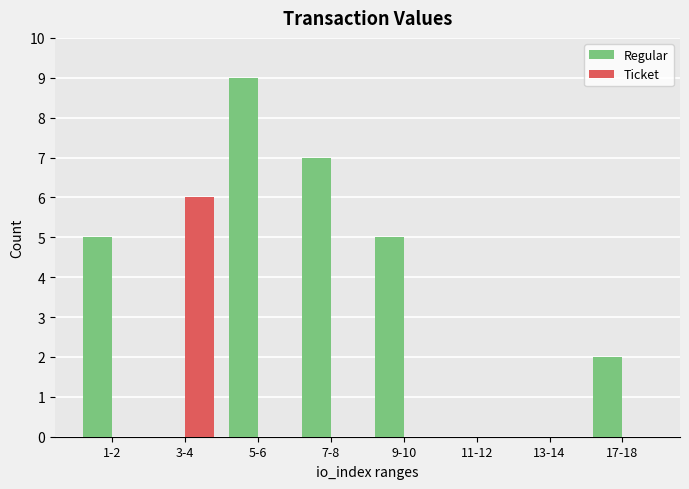

How many Ticket values are between 0 and 1?

7